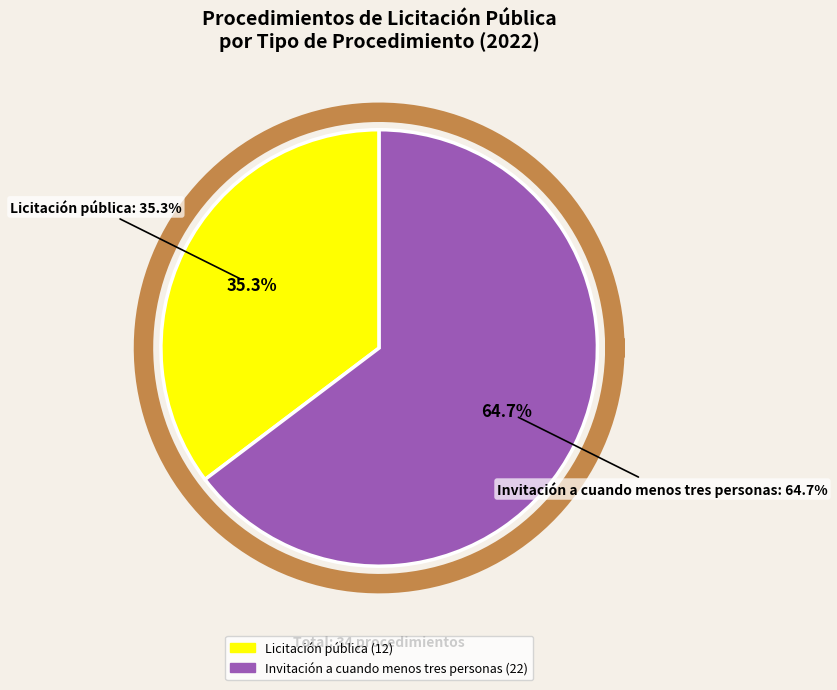

To the nearest percent, what is the average slice percentage?

50%